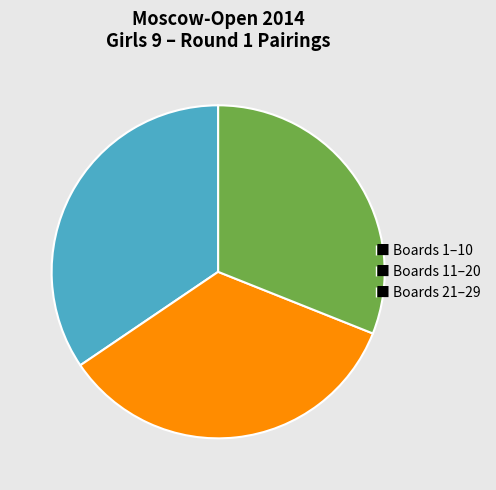

What is the ratio of the value at ■ Boards 21–29 to the value at ■ Boards 1–10?

0.9